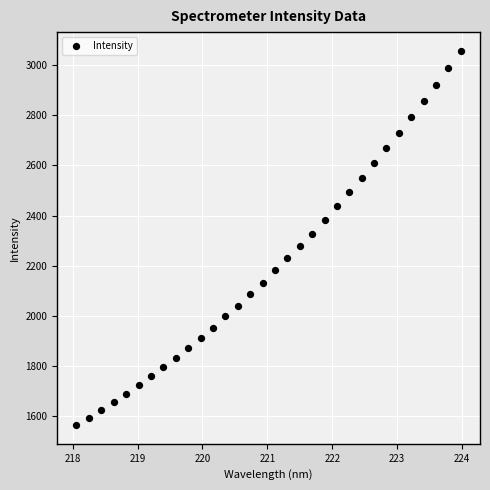

What is the range of X values (max minus min)?

5.9